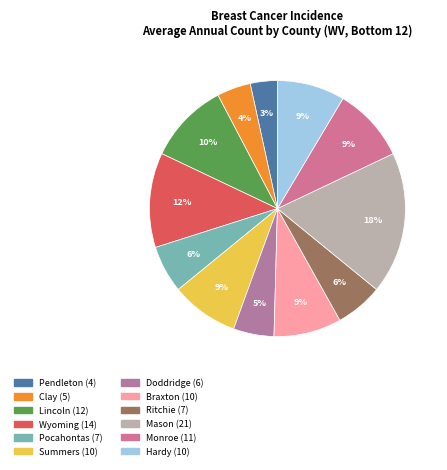

Rank the categories by value from highest to lowest.

Mason, Wyoming, Lincoln, Monroe, Summers, Braxton, Hardy, Pocahontas, Ritchie, Doddridge, Clay, Pendleton